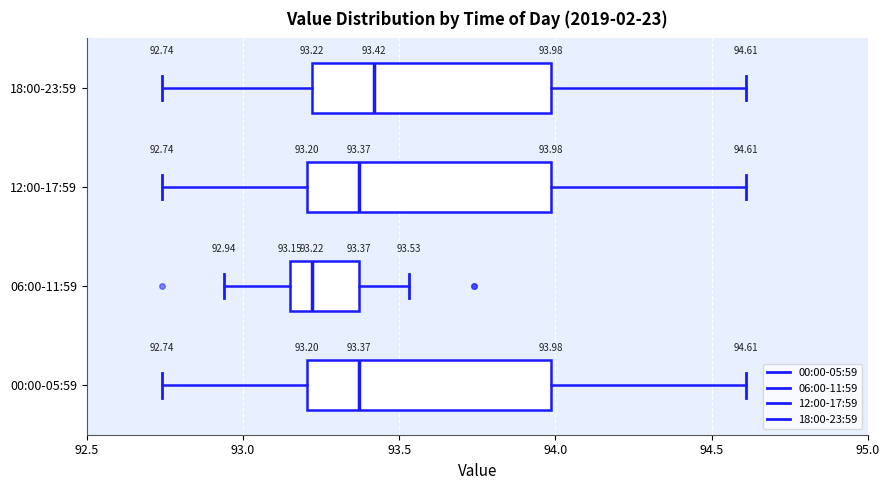

Which box's median line is the furthest to the left?

06:00-11:59